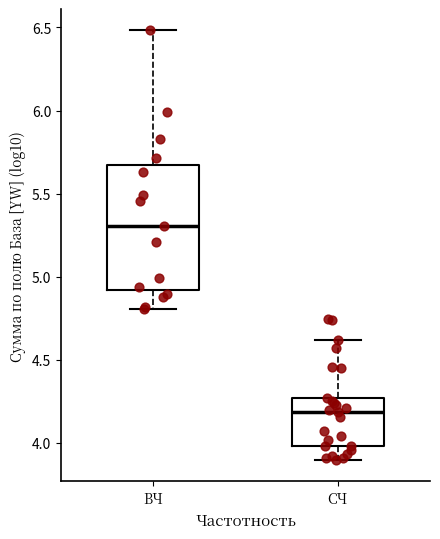

Which box's median line is the highest?

ВЧ